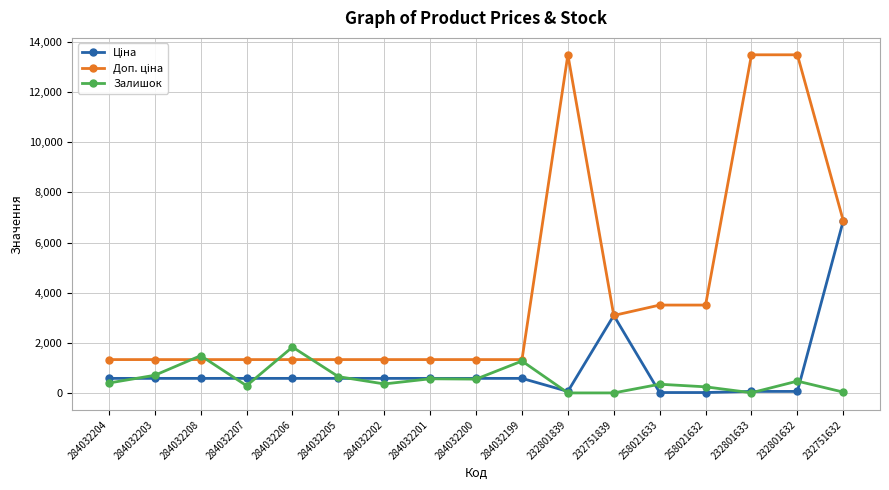

Does the chart display data point markers on the line(s)?

Yes